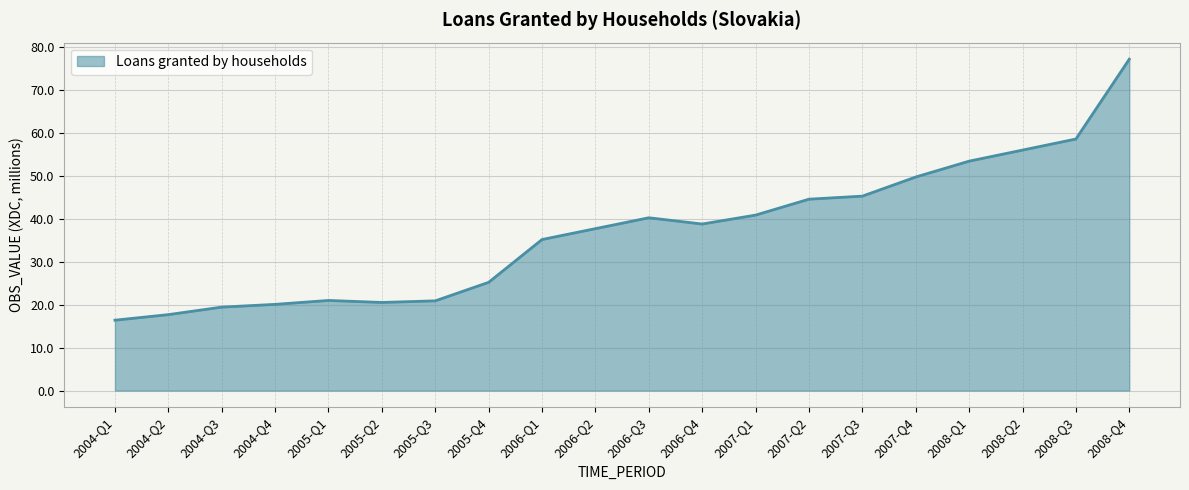

True or false: the data has more than 0 interior local peaks.

True